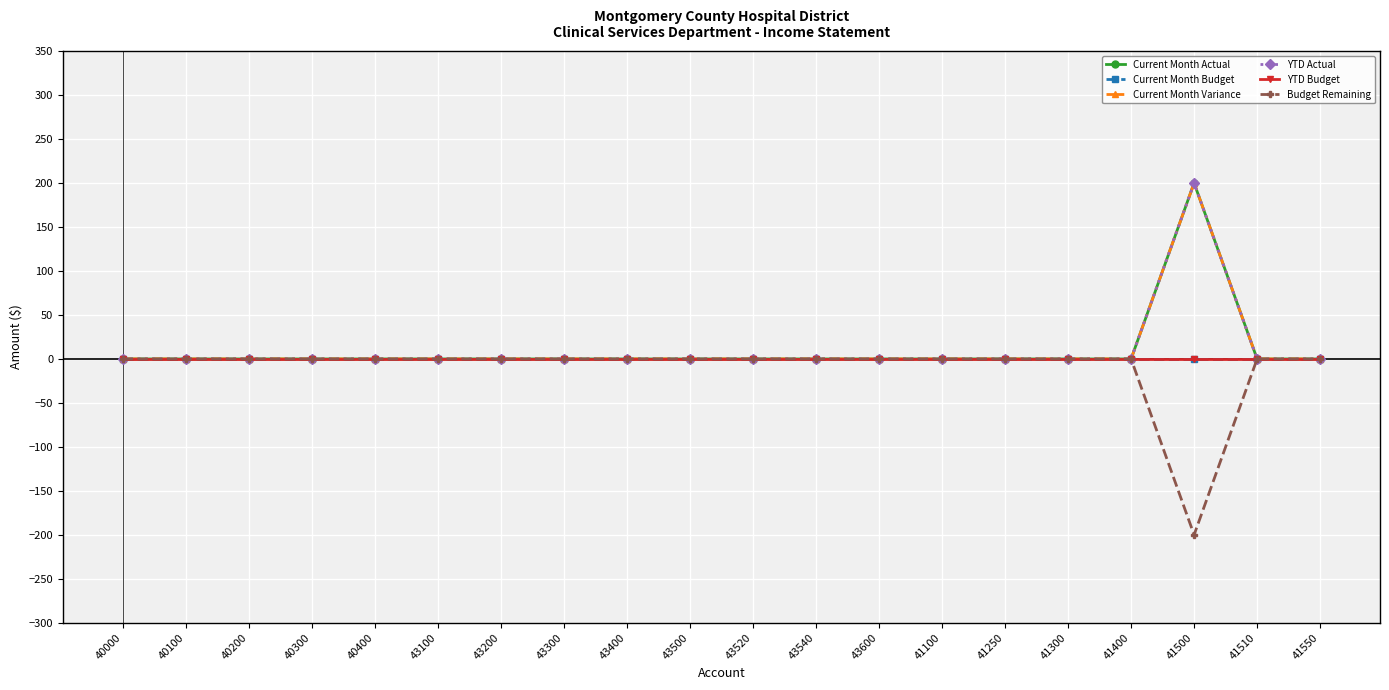

What is the lowest value of the Budget Remaining series?

-200